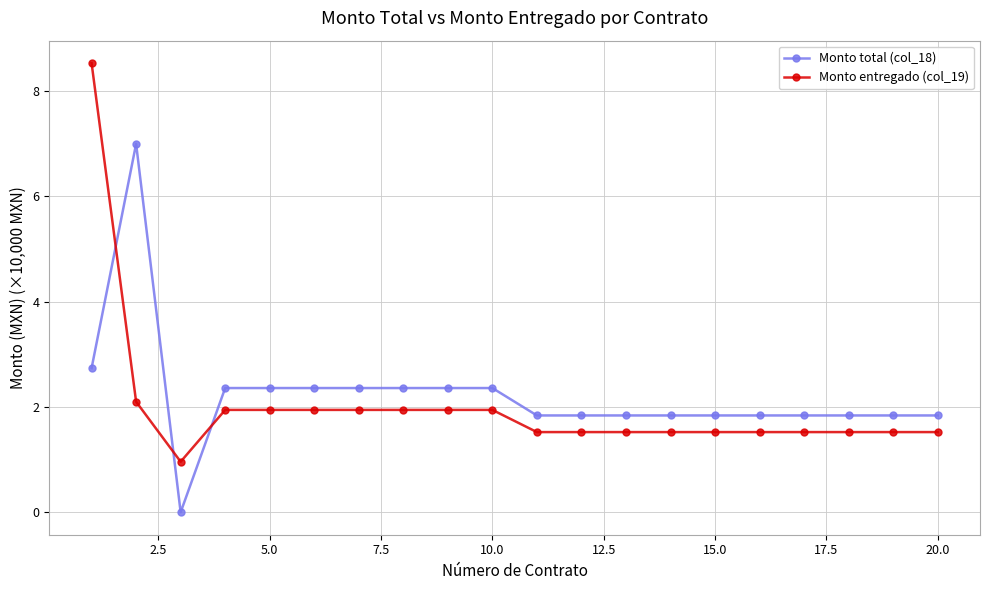

What is the average value of the Monto entregado (col_19) series?

2.0